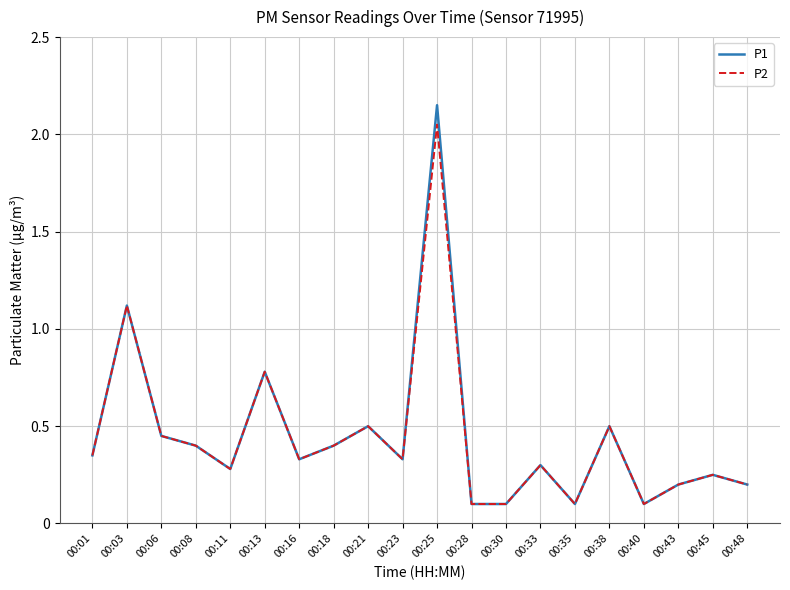

What is the sum of all P2 values?

8.8